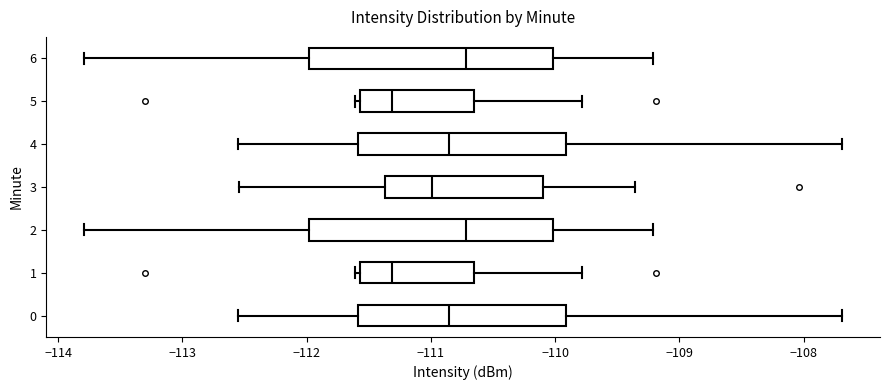

Where does the left whisker of the box at y = 3 end on the x-axis? The values are not printed on the chart, so give them approximately, as read against the axis.

-112.5